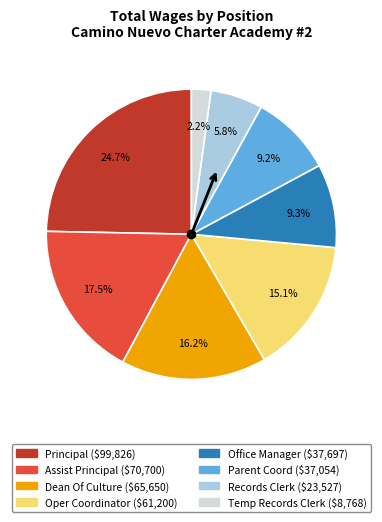

Count the number of slices in the pie.

8